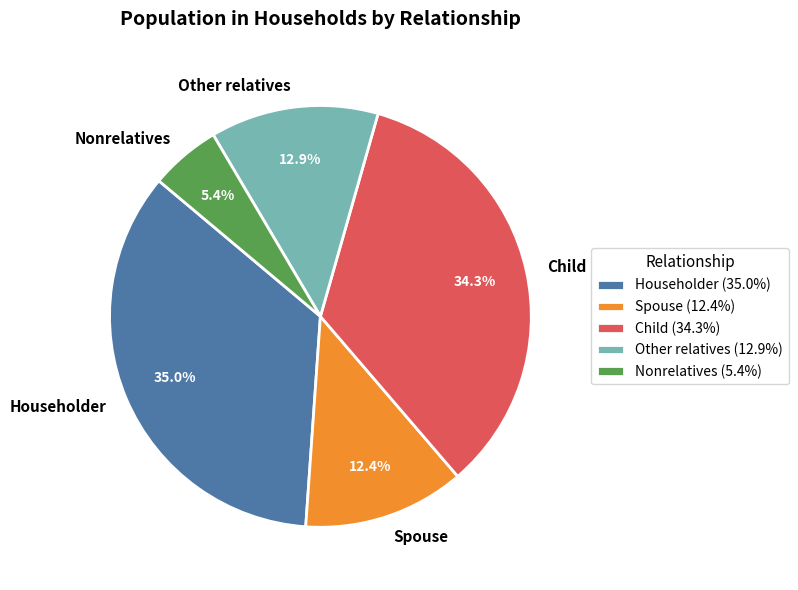

To the nearest percent, what is the average slice percentage?

20%